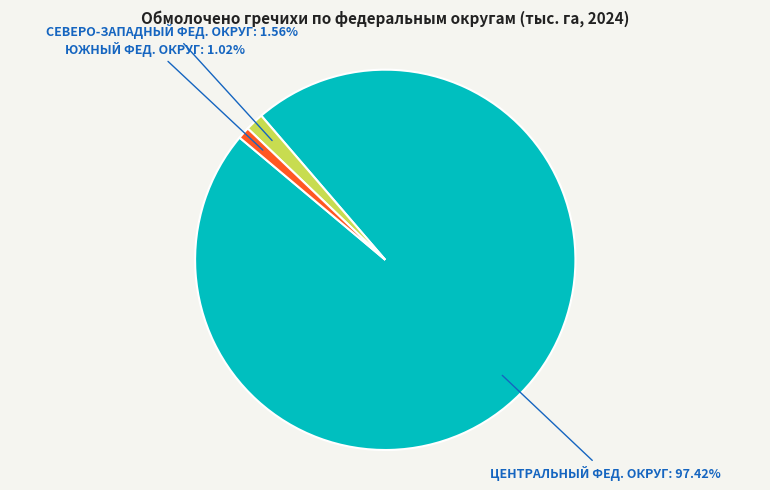

Is there any slice that represents more than half of the pie?

Yes